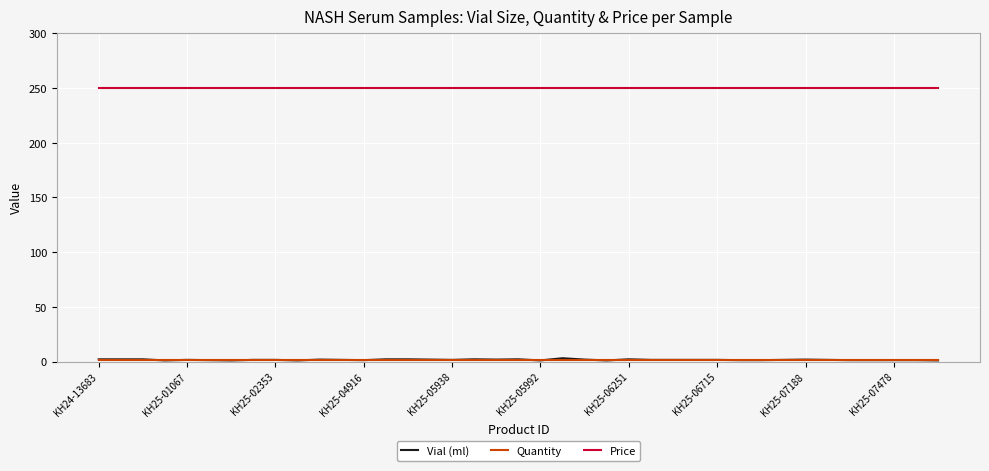

Which series has the largest range (max minus min)?

Vial (ml)